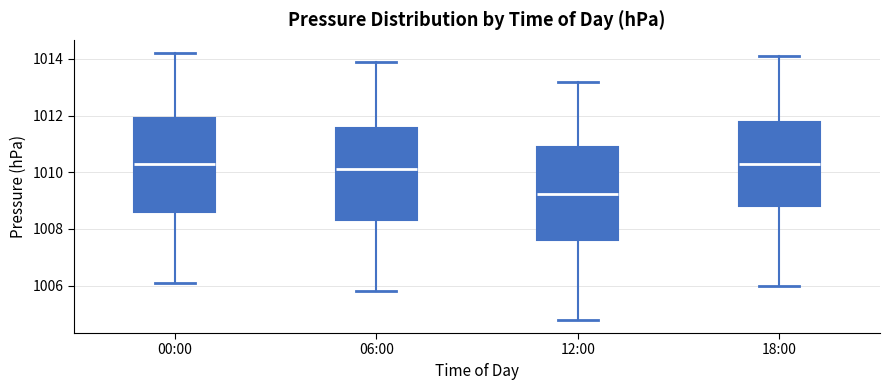

Which box's median line is the lowest?

12:00